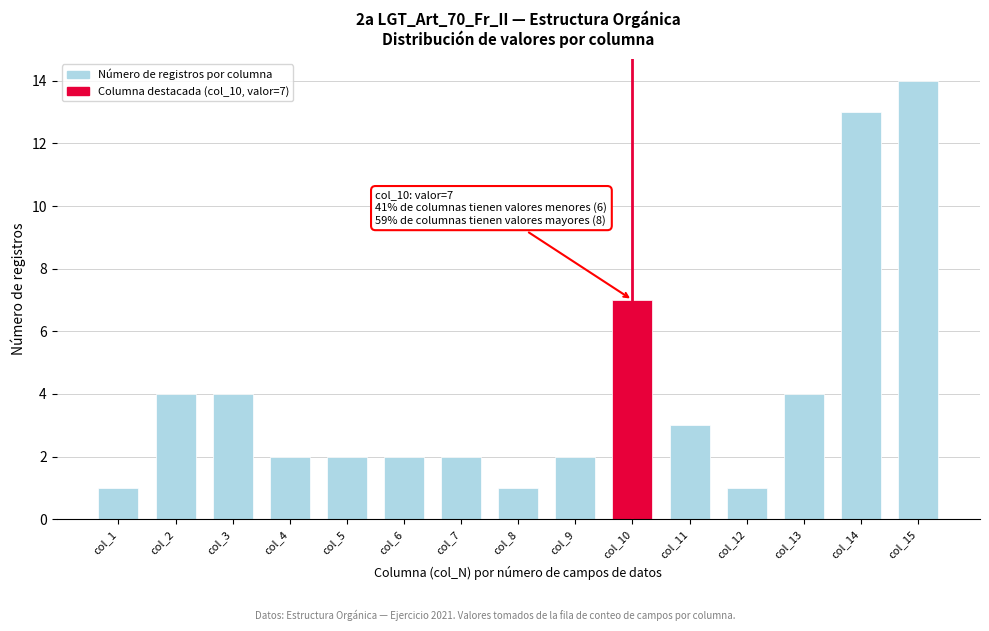

Reading left to right, list all the values displayed in this chart.

col_1=1	col_2=4	col_3=4	col_4=2	col_5=2	col_6=2	col_7=2	col_8=1	col_9=2	col_10=7	col_11=3	col_12=1	col_13=4	col_14=13	col_15=14